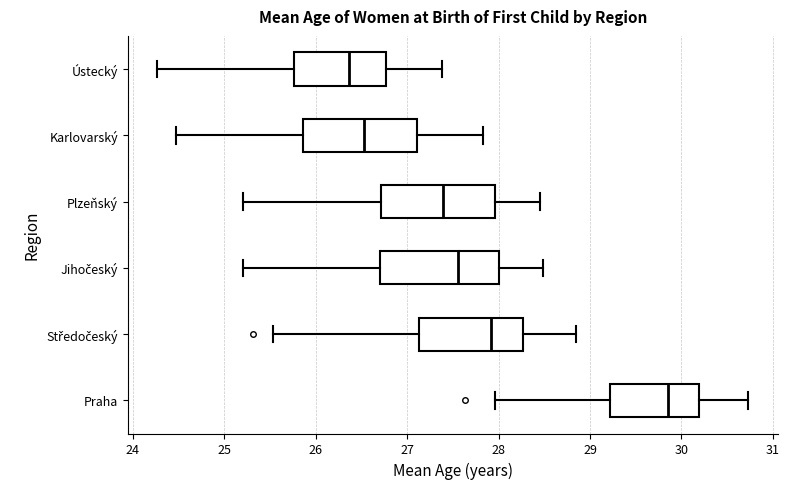

Which box has the furthest to the left median line?

Ústecký